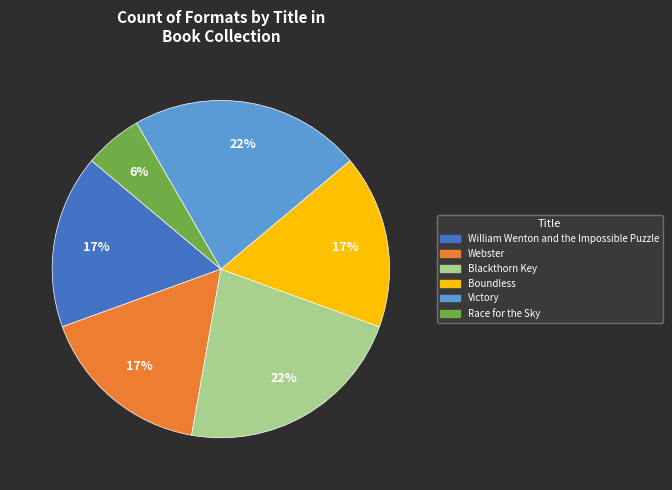

What percentage is the Race for the Sky slice, to the nearest percent?

6%